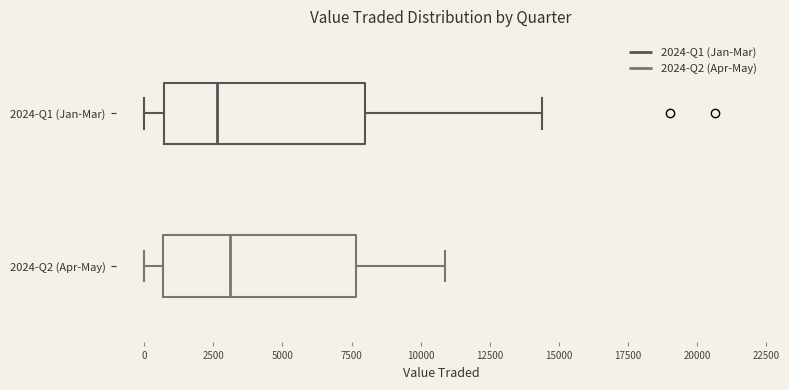

Where does the median line of the box for 2024-Q1 (Jan-Mar) sit on the x-axis? The values are not printed on the chart, so give them approximately, as read against the axis.

2500